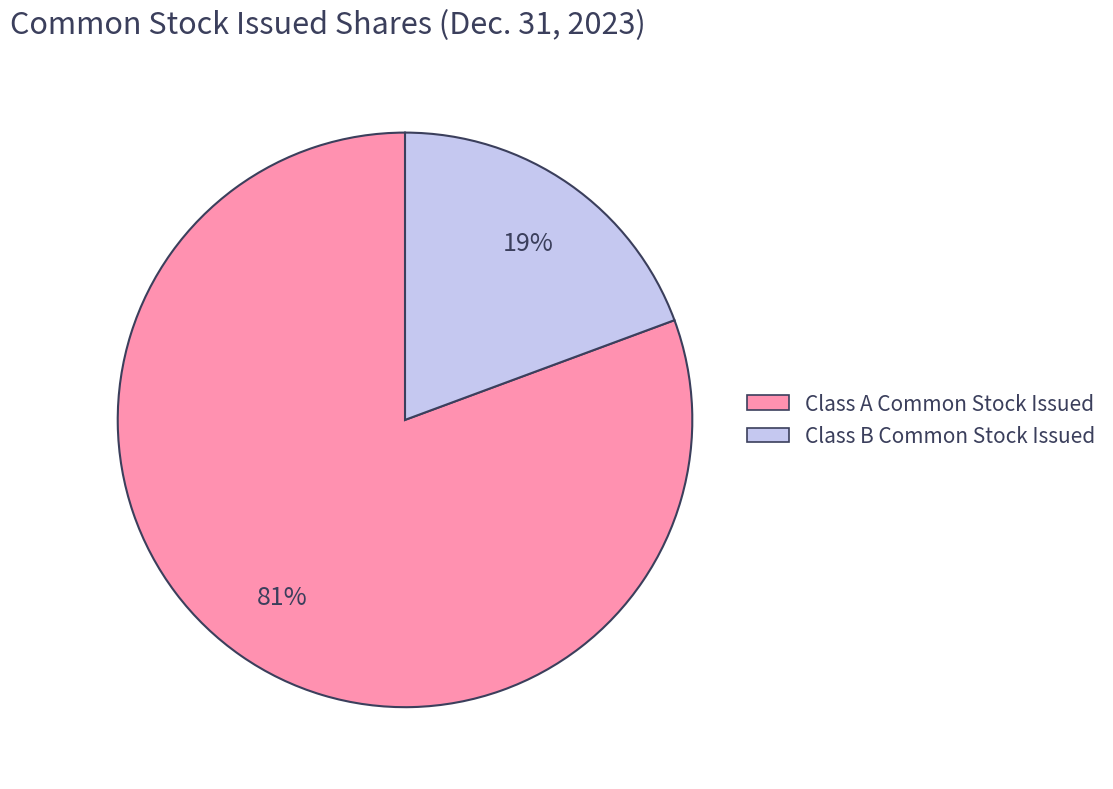

True or false: Class B Common Stock Issued accounts for 25% of the total.

False